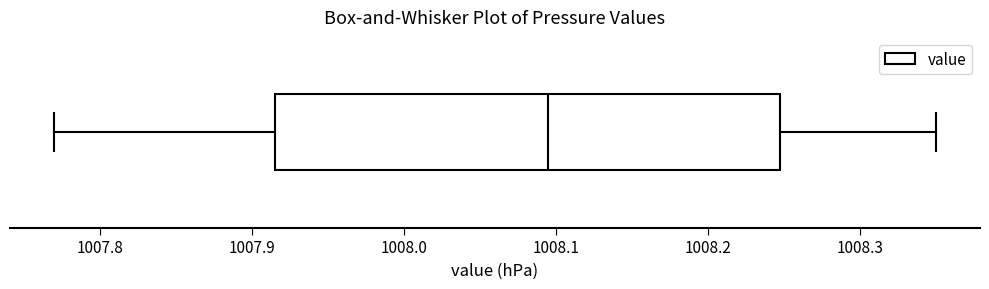

Transcribe this box plot: give where the median line is, the range the box spans, and where the two whiskers end, as read against the x-axis. The values are not printed on the chart, so give them approximately, as read against the axis.

median 1008.10, box 1007.92 to 1008.25, whiskers 1007.77 to 1008.35